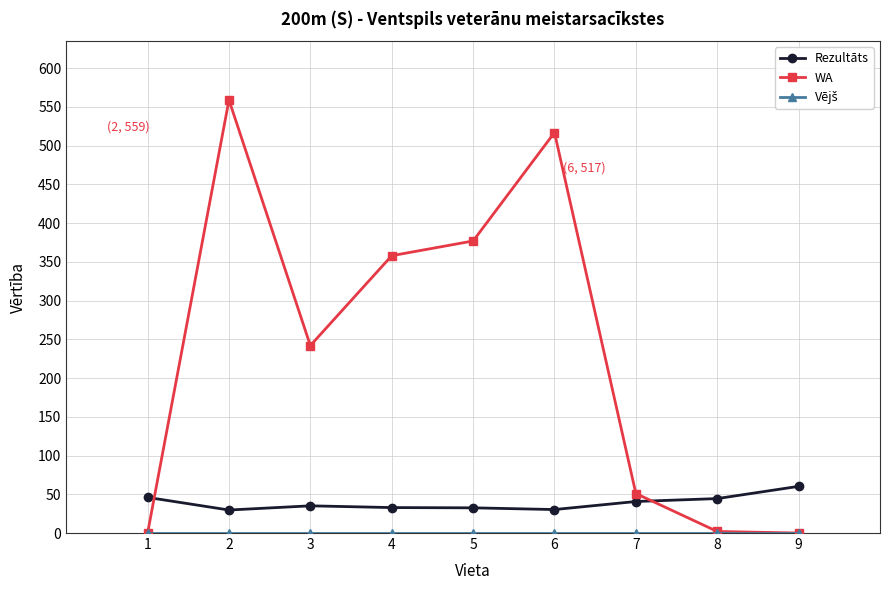

True or false: WA has more than 0 points higher than both neighbors.

True